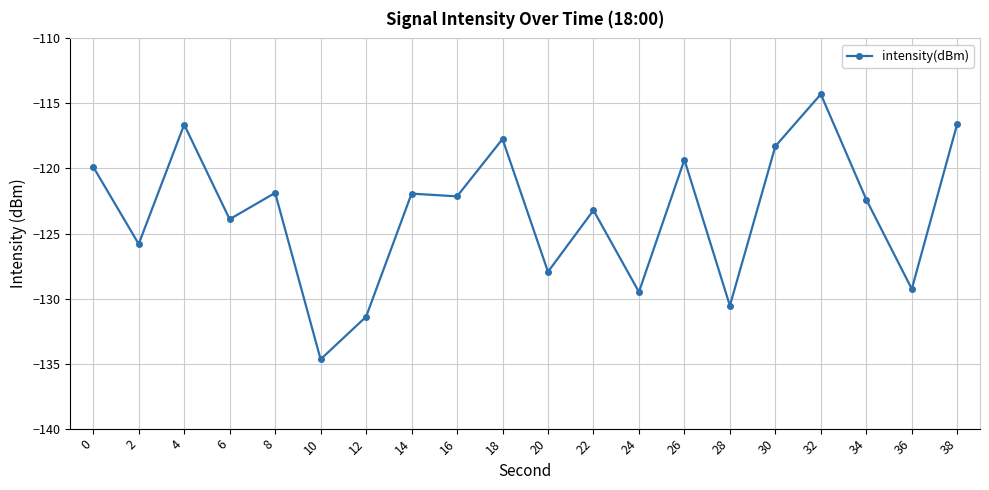

Reading left to right, extract all data points from this chart.

-119.9	-125.8	-116.6	-123.9	-121.9	-134.7	-131.4	-121.9	-122.1	-117.7	-127.9	-123.2	-129.5	-119.3	-130.5	-118.3	-114.3	-122.4	-129.3	-116.6